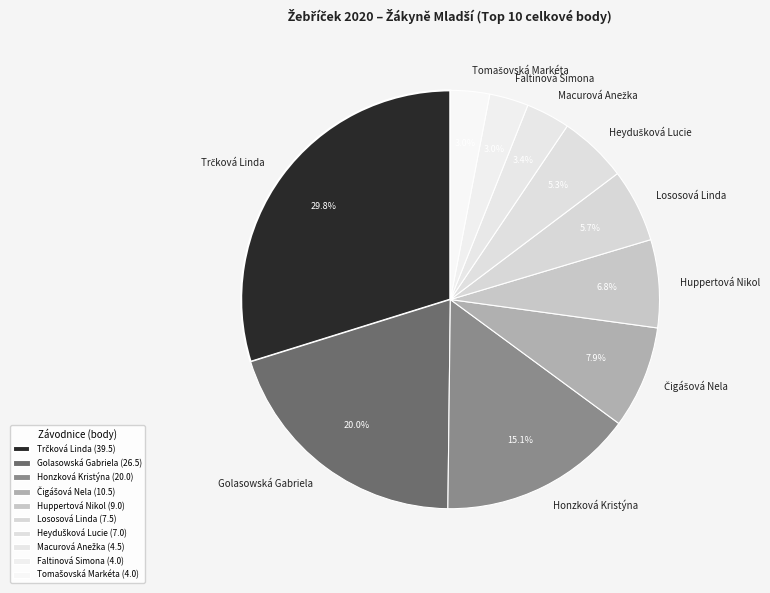

What is the ratio of the value at Golasowská Gabriela to the value at Huppertová Nikol?

2.9